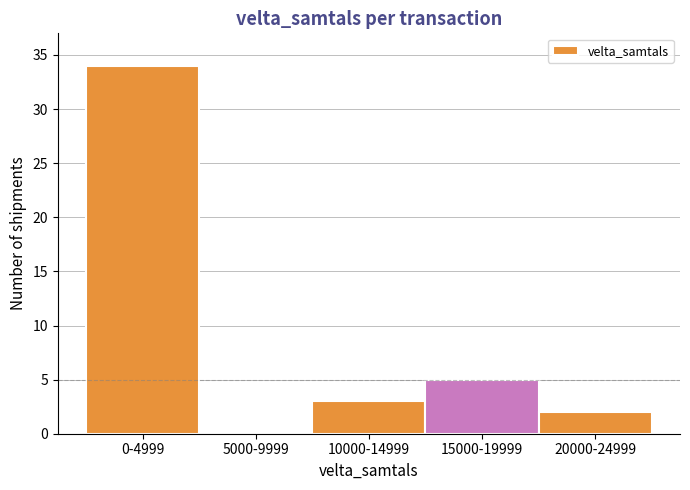

Reading left to right, list all the values displayed in this chart.

0-4999=34	5000-9999=0	10000-14999=3	15000-19999=5	20000-24999=2